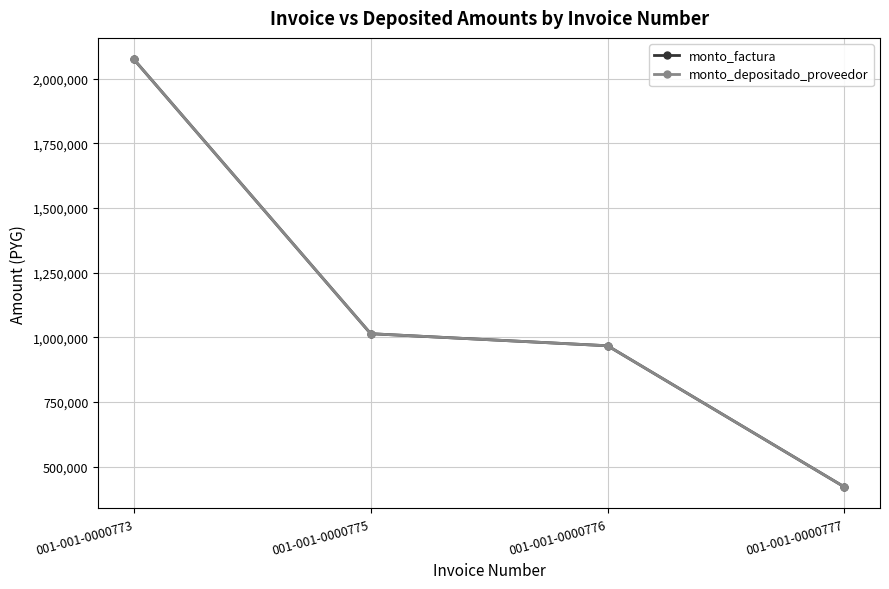

What is the greatest value displayed?

2075220